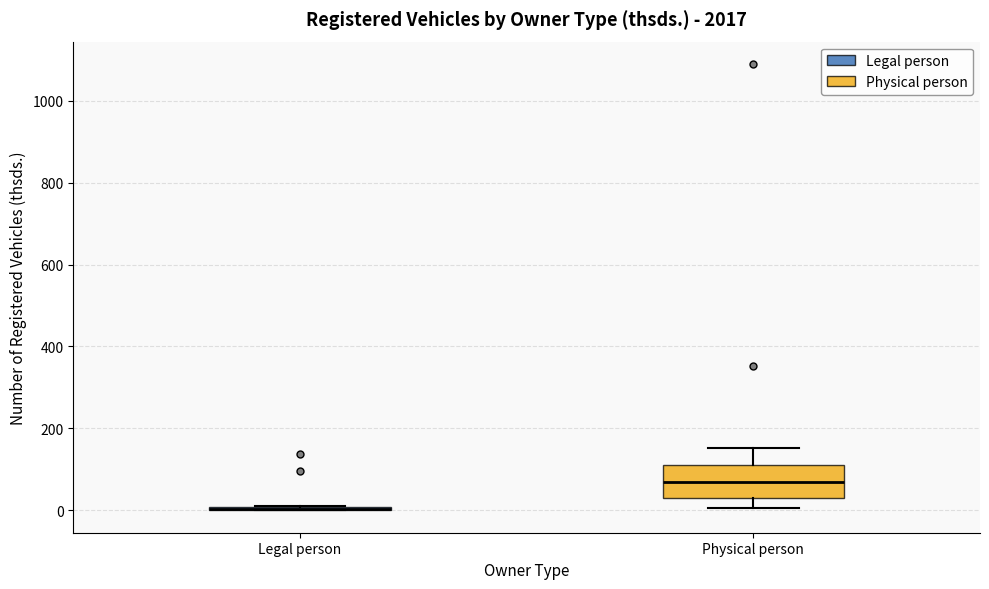

Reading left to right, transcribe this box plot: for each box, give where its median line is, the range the box spans, and where its two whiskers end, as read against the y-axis. The values are not printed on the chart, so give them approximately, as read against the axis.

Legal person: box collapsed to a line at 0, whiskers 0 to 0
Physical person: median 60, box 20 to 120, whiskers 0 to 160